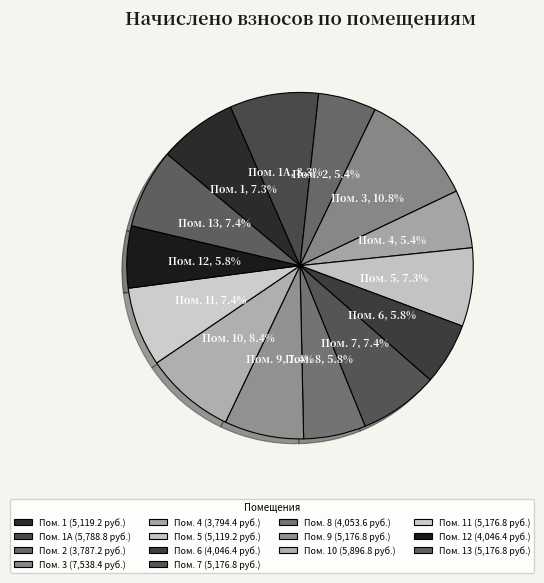

How many slices are in this pie chart?

14